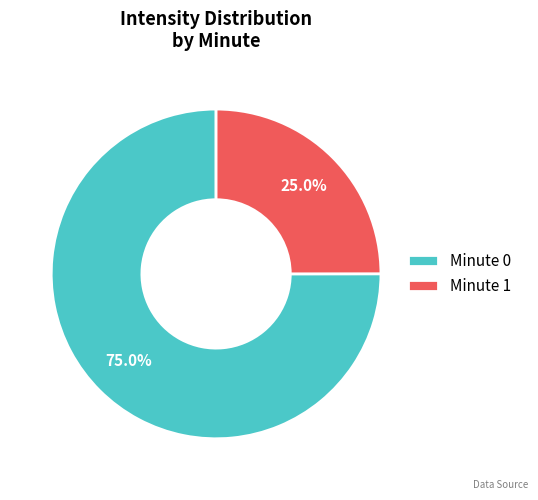

How many slices are in this pie chart?

2